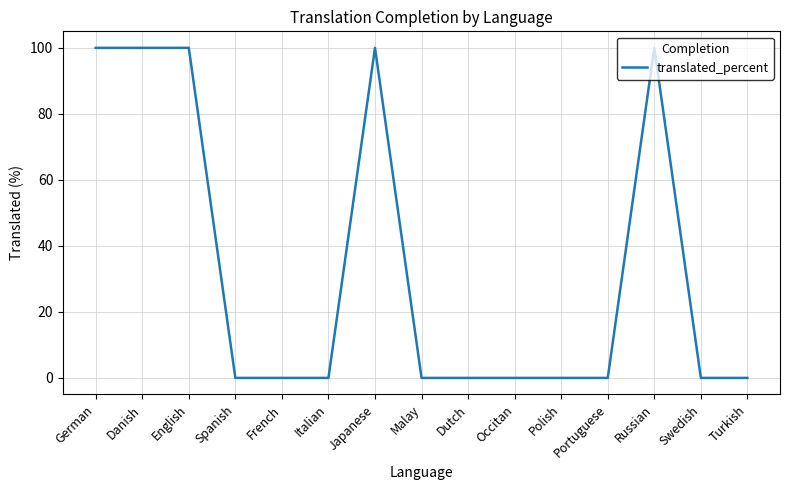

Count the number of data series in this chart.

1